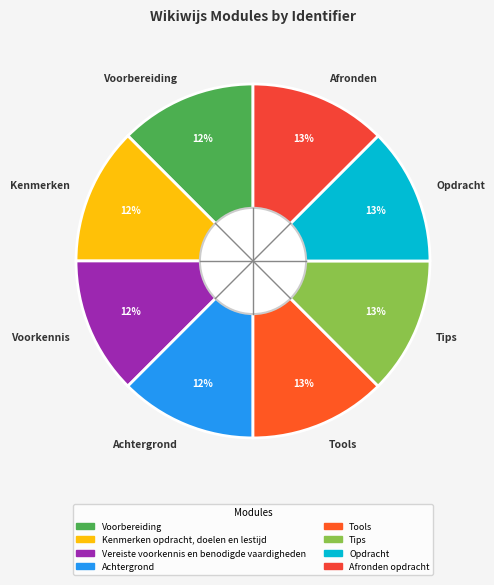

How many segments does this pie chart have?

8